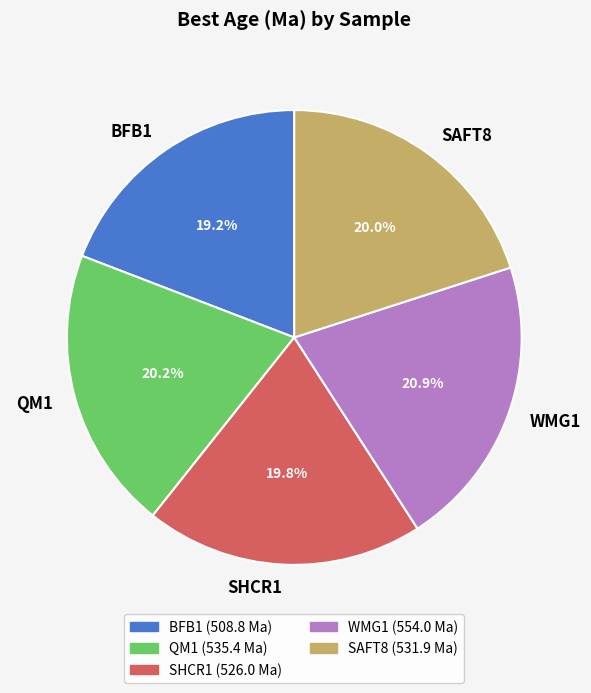

To the nearest percent, what percentage of the pie is BFB1?

19%